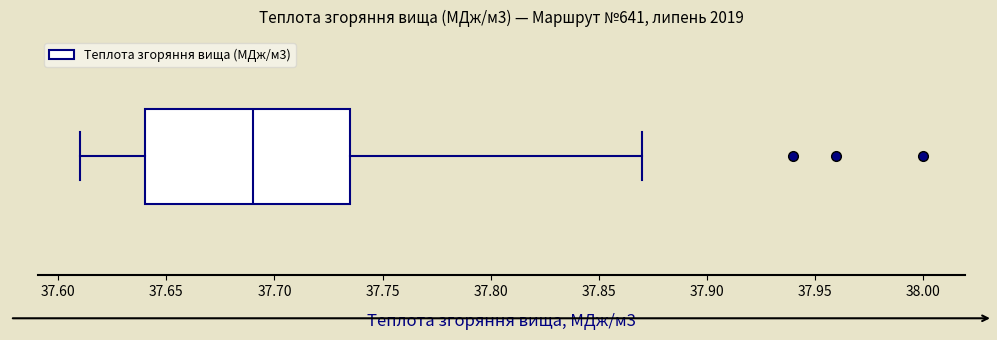

Where is the left edge of the box on the x-axis? The values are not printed on the chart, so give them approximately, as read against the axis.

37.640